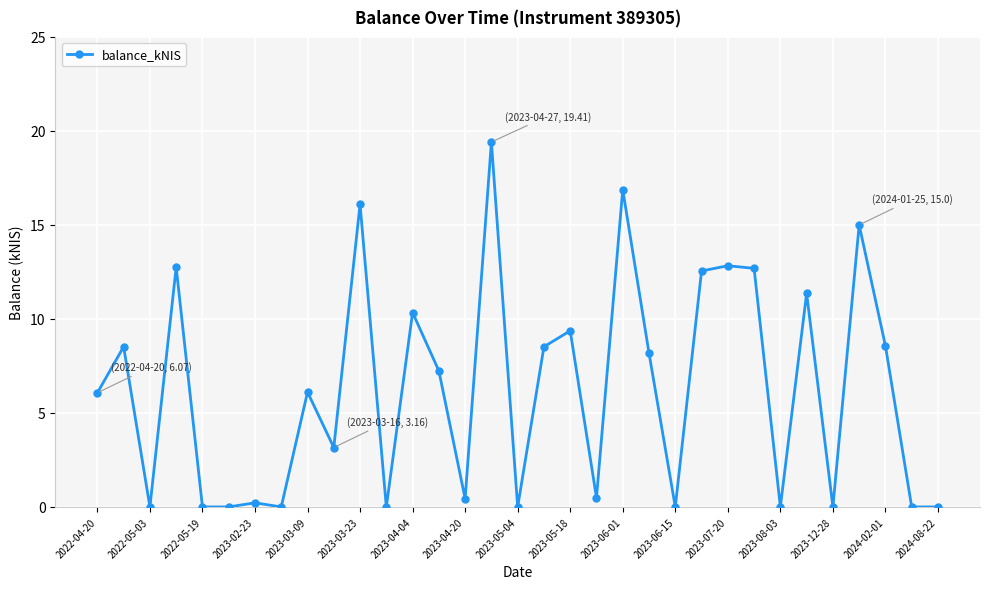

True or false: the data has more than 2 interior local peaks.

True